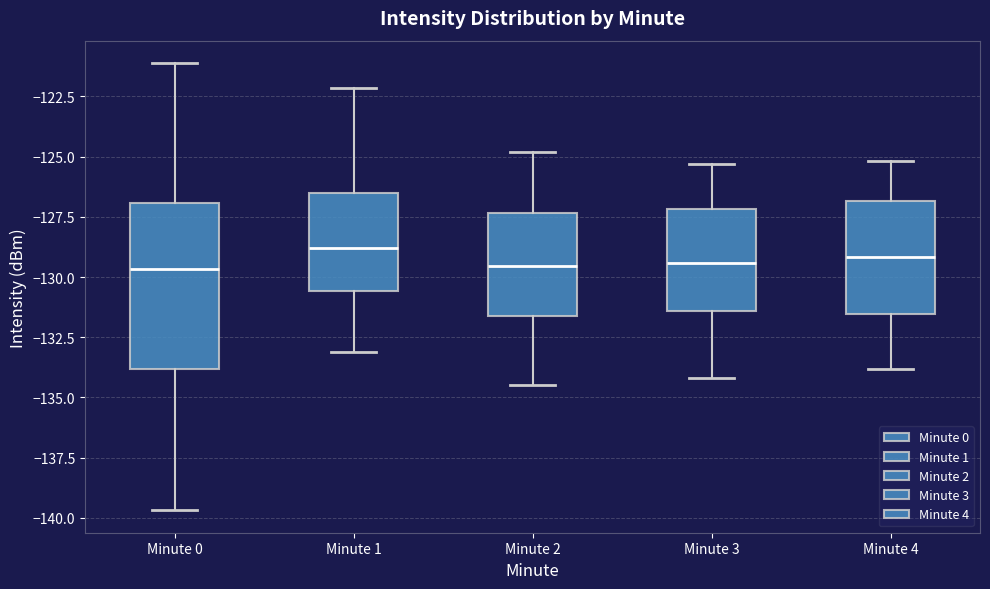

Reading left to right, transcribe this box plot: for each box, give where its median line is, the range the box spans, and where its two whiskers end, as read against the y-axis. The values are not printed on the chart, so give them approximately, as read against the axis.

Minute 0: median -129.5, box -134.0 to -127.0, whiskers -139.5 to -121.0
Minute 1: median -129.0, box -130.5 to -126.5, whiskers -133.0 to -122.0
Minute 2: median -129.5, box -131.5 to -127.5, whiskers -134.5 to -125.0
Minute 3: median -129.5, box -131.5 to -127.0, whiskers -134.0 to -125.5
Minute 4: median -129.0, box -131.5 to -127.0, whiskers -134.0 to -125.0